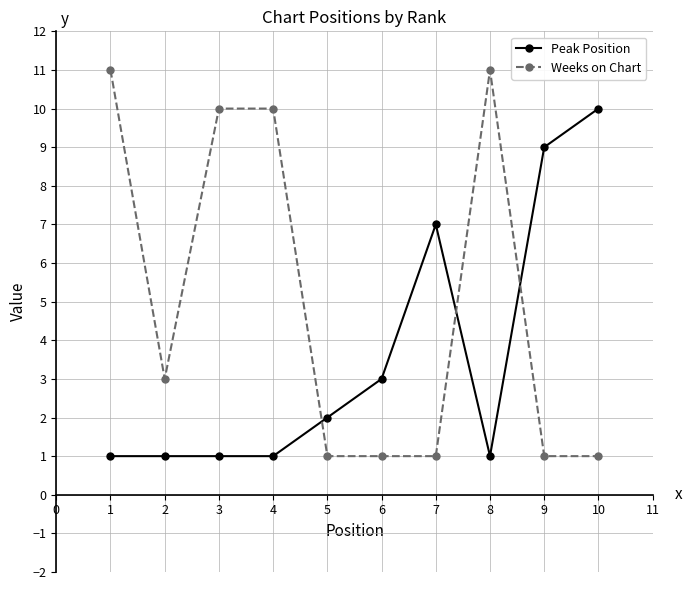

Count the Weeks on Chart values in the range 1 to 10.

8